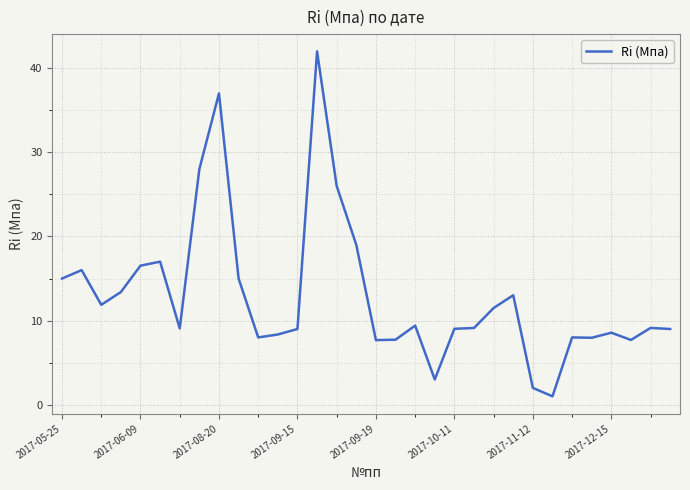

What is the difference between the maximum and minimum values?

41.0